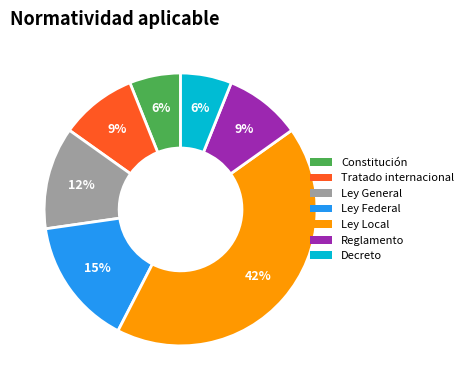

Does Ley General account for over 50% of the chart?

No